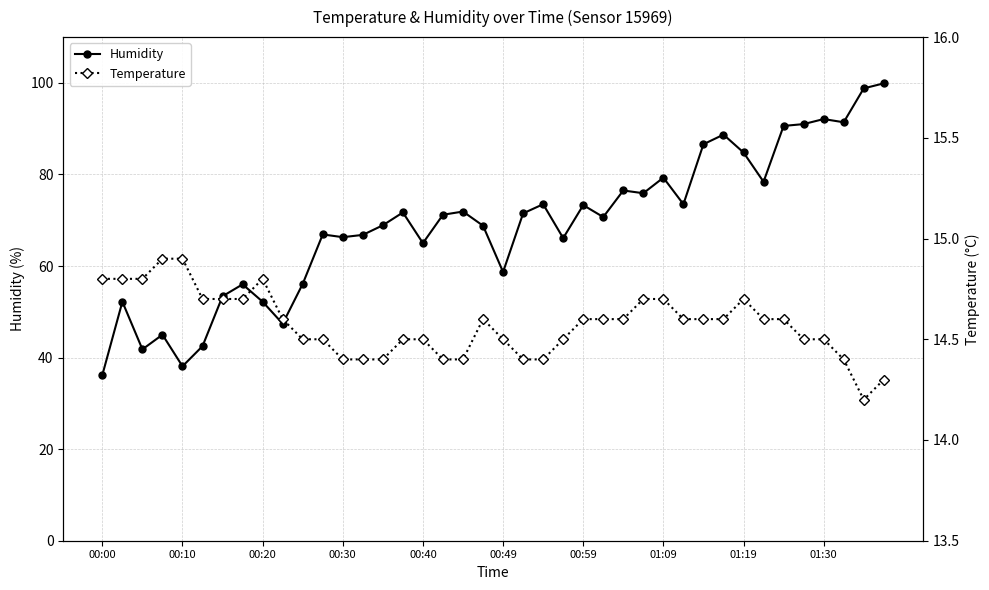

True or false: Humidity and Temperature cross at least once.

False